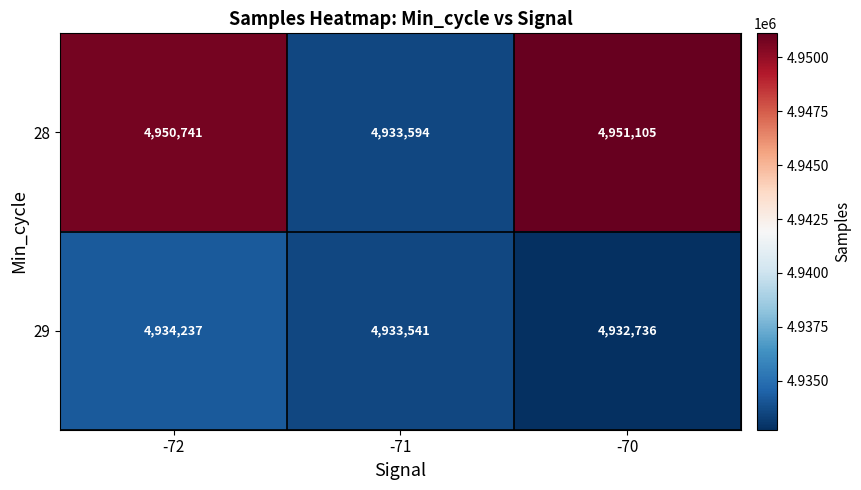

Between -72 and -70, which series saw the biggest shift?

29